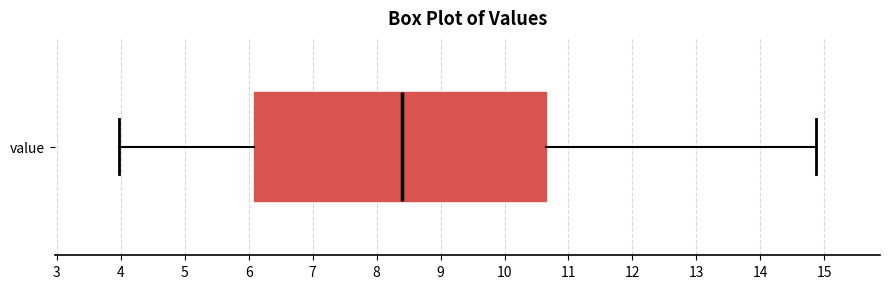

Read this box plot against the x-axis: the position of the median line, the range covered by the box, and the ends of both whiskers. The values are not printed on the chart, so give them approximately, as read against the axis.

median 8.4, box 6.1 to 10.7, whiskers 4.0 to 14.9